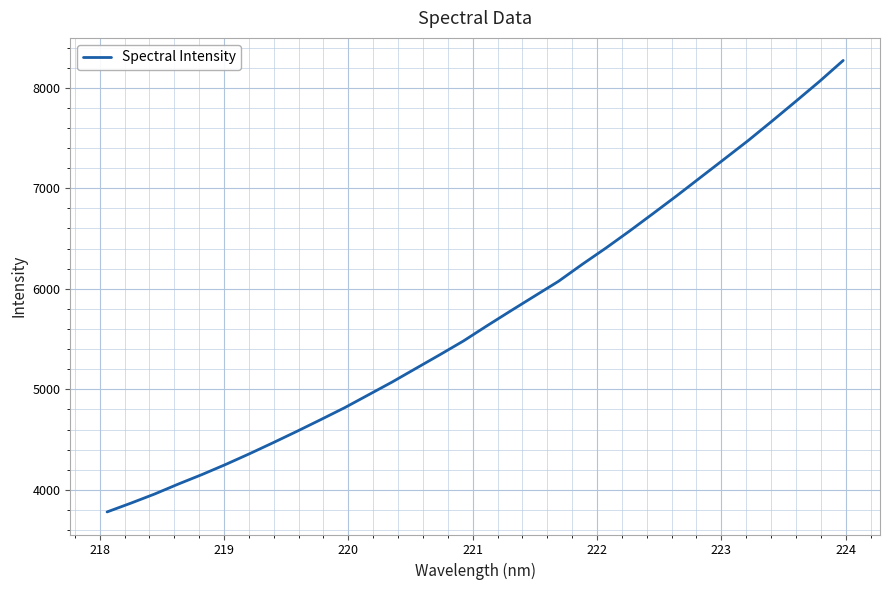

Count the number of values greater than 5633.

16